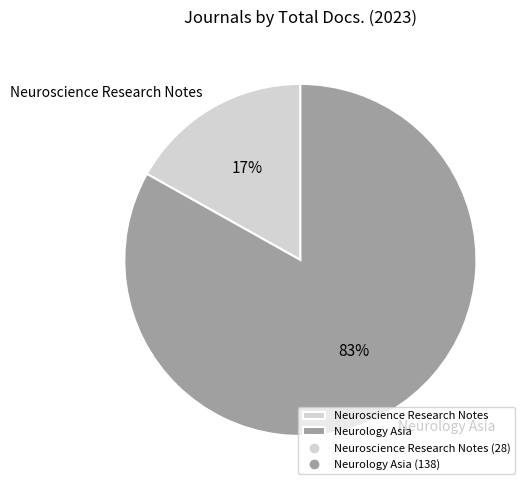

Do Neuroscience Research Notes and Neurology Asia together represent more than half of the pie?

Yes